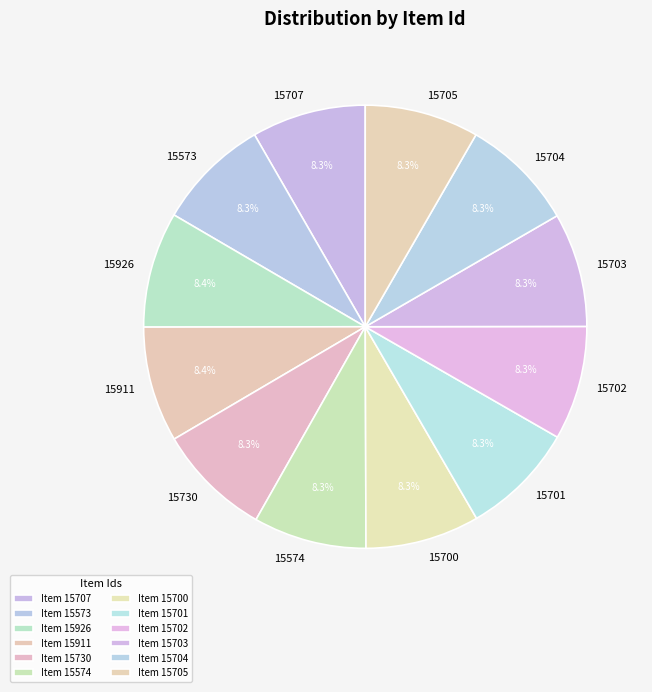

Is 15911 the majority of the pie?

No